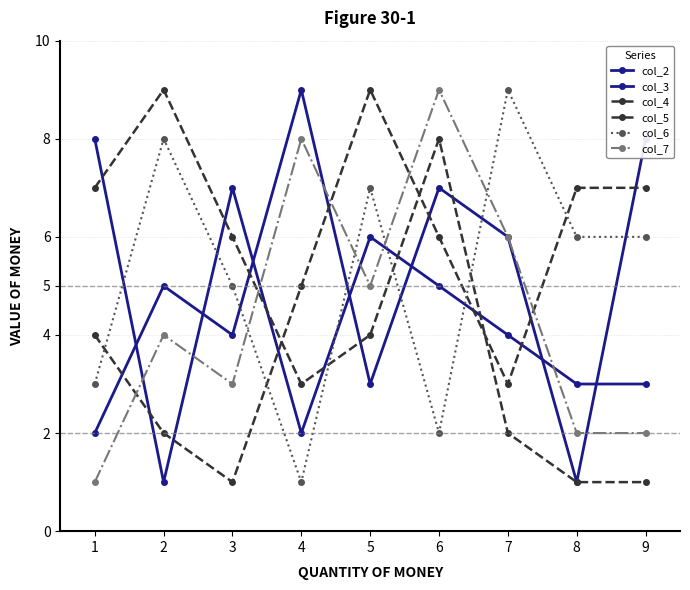

Which series changed the most between 2 and 4?

col_6